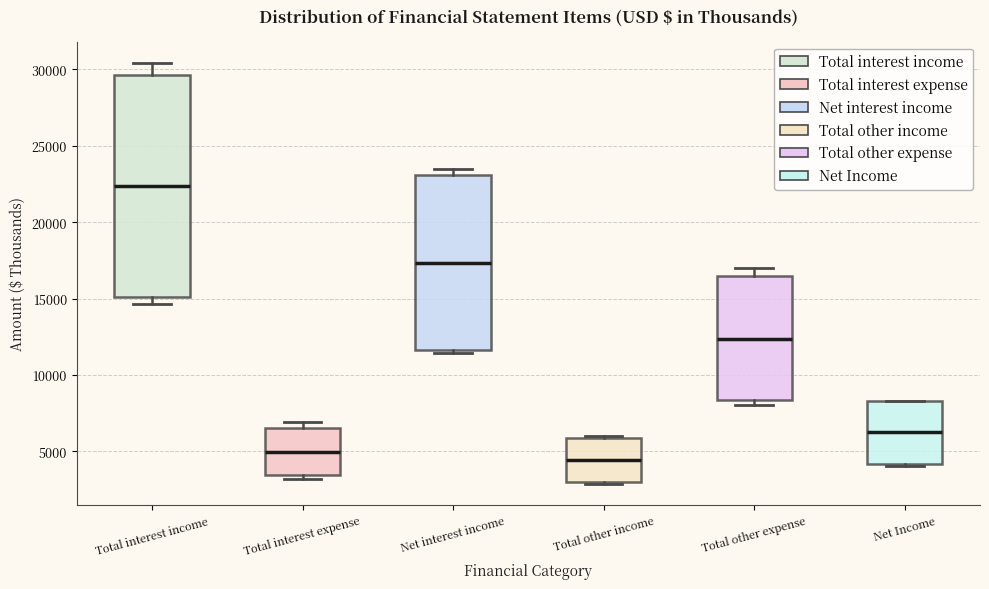

Reading left to right, read every box against the y-axis: the position of its median line, the range the box covers, and the ends of its whiskers. The values are not printed on the chart, so give them approximately, as read against the axis.

Total interest income: median 22500, box 15000 to 29500, whiskers 14500 to 30500
Total interest expense: median 5000, box 3500 to 6500, whiskers 3000 to 7000
Net interest income: median 17500, box 11500 to 23000, whiskers 11500 (just below the box's lower edge) to 23500
Total other income: median 4500, box 3000 to 6000, whiskers 3000 to 6000
Total other expense: median 12500, box 8500 to 16500, whiskers 8000 to 17000
Net Income: median 6500, box 4000 to 8500, whiskers 4000 (just below the box's lower edge) to 8500